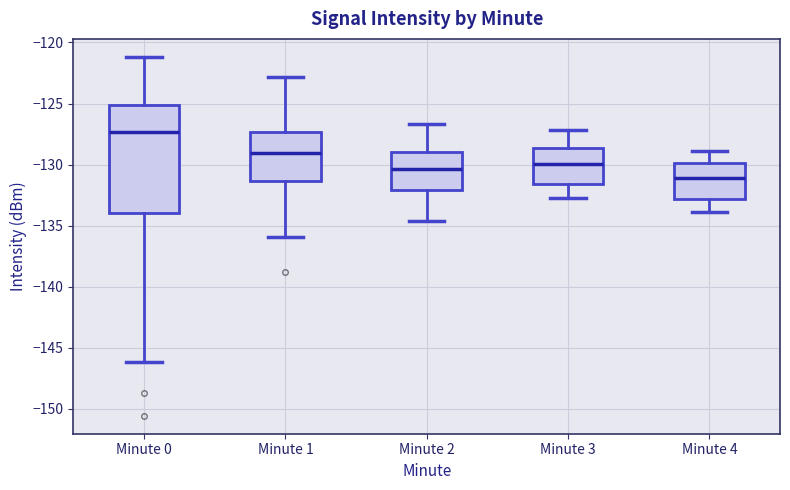

Reading left to right, transcribe this box plot: for each box, give where its median line is, the range the box spans, and where its two whiskers end, as read against the y-axis. The values are not printed on the chart, so give them approximately, as read against the axis.

Minute 0: median -127.5, box -134.0 to -125.0, whiskers -146.0 to -121.0
Minute 1: median -129.0, box -131.5 to -127.5, whiskers -136.0 to -123.0
Minute 2: median -130.5, box -132.0 to -129.0, whiskers -134.5 to -126.5
Minute 3: median -130.0, box -131.5 to -128.5, whiskers -132.5 to -127.0
Minute 4: median -131.0, box -133.0 to -130.0, whiskers -134.0 to -129.0